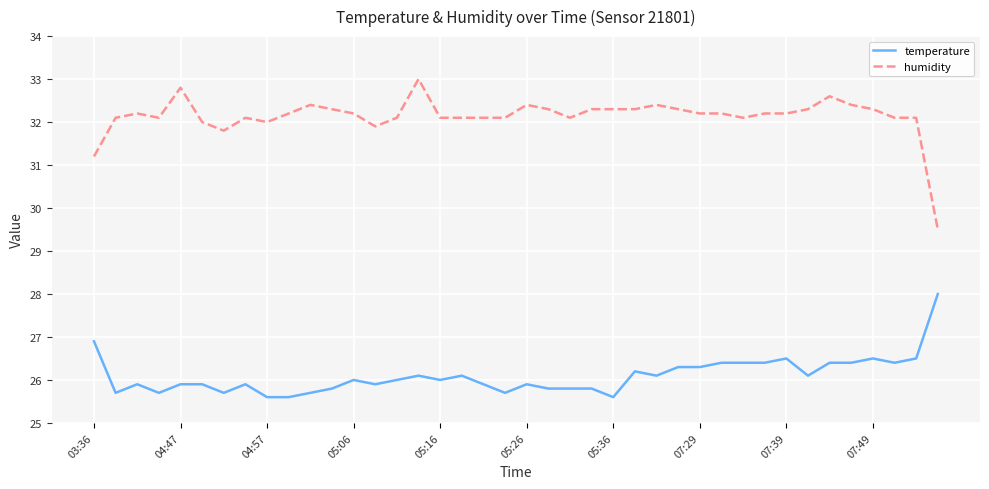

Which series has the widest spread of values?

humidity